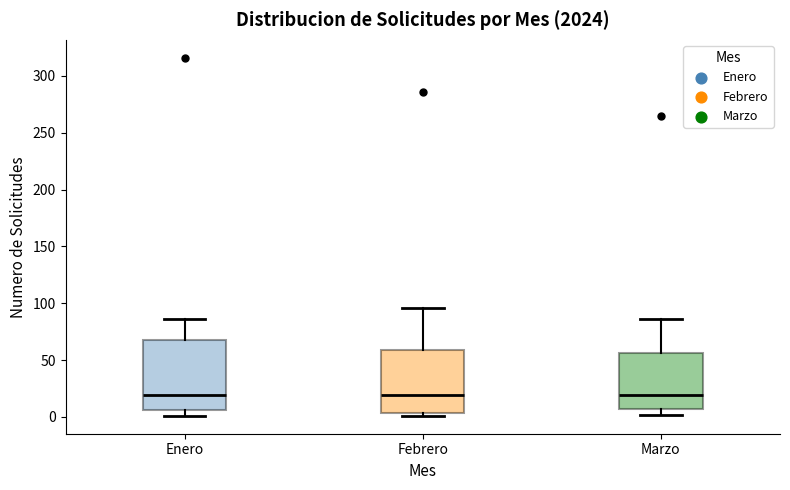

Reading left to right, read every box against the y-axis: the position of its median line, the range the box covers, and the ends of its whiskers. The values are not printed on the chart, so give them approximately, as read against the axis.

Enero: median 20, box 5 to 70, whiskers 0 to 85
Febrero: median 20, box 5 to 60, whiskers 0 to 95
Marzo: median 20, box 5 to 55, whiskers 0 to 85